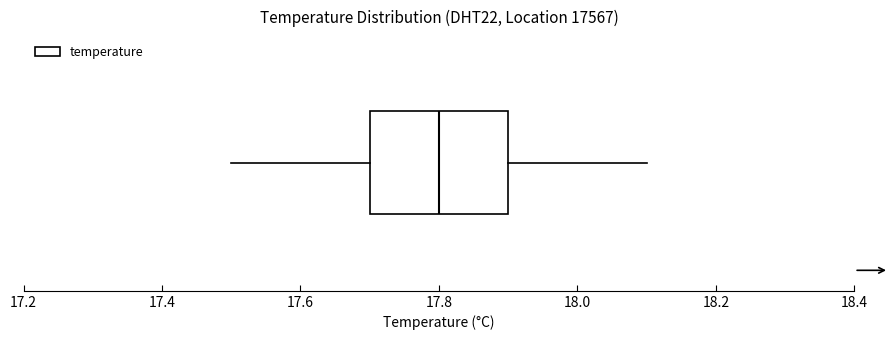

Read this box plot against the x-axis: the position of the median line, the range covered by the box, and the ends of both whiskers. The values are not printed on the chart, so give them approximately, as read against the axis.

median 17.8, box 17.7 to 17.9, whiskers 17.5 to 18.1